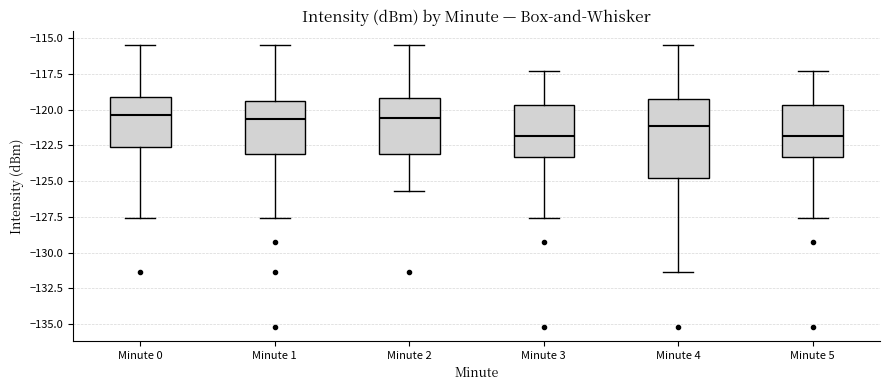

Reading left to right, read every box against the y-axis: the position of its median line, the range the box covers, and the ends of its whiskers. The values are not printed on the chart, so give them approximately, as read against the axis.

Minute 0: median -120.5, box -122.5 to -119.0, whiskers -127.5 to -115.5
Minute 1: median -120.5, box -123.0 to -119.5, whiskers -127.5 to -115.5
Minute 2: median -120.5, box -123.0 to -119.0, whiskers -125.5 to -115.5
Minute 3: median -122.0, box -123.5 to -119.5, whiskers -127.5 to -117.5
Minute 4: median -121.0, box -125.0 to -119.5, whiskers -131.5 to -115.5
Minute 5: median -122.0, box -123.5 to -119.5, whiskers -127.5 to -117.5